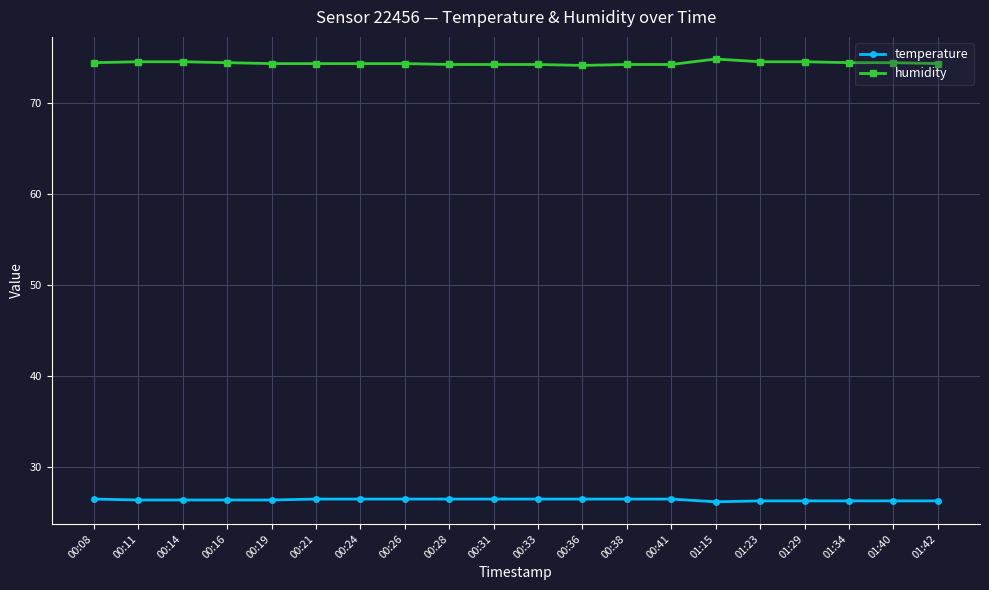

What position from the left is 01:23?

16